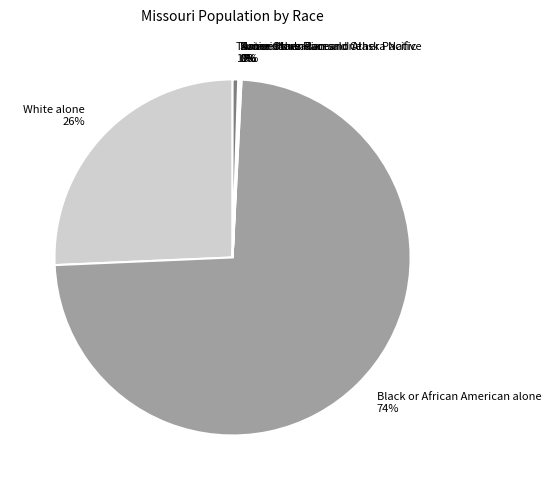

To the nearest percent, what is the average slice percentage?

14%